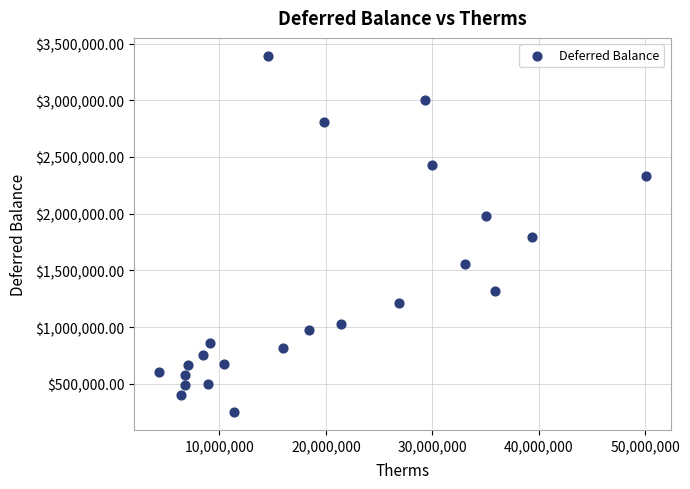

What is the range of Y values (max minus min)?

3142185.4